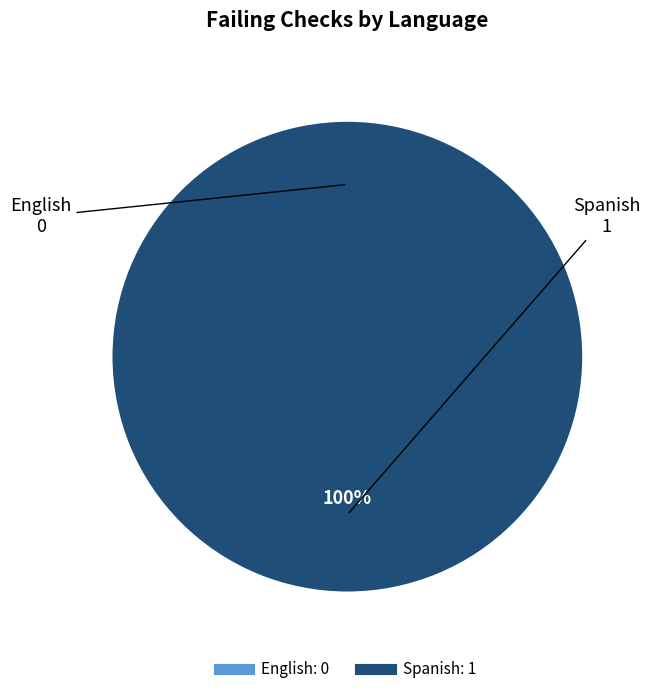

To the nearest percent, what percentage of the pie is Spanish?

100%